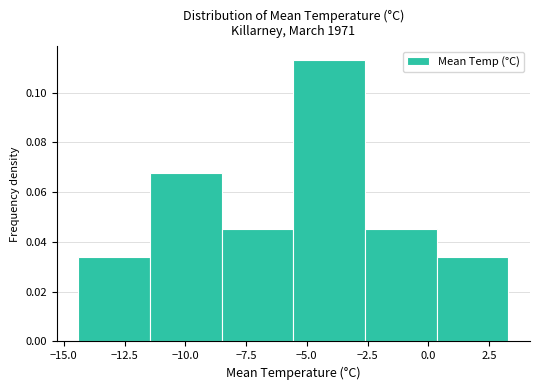

What is the height of the bar covering -8.50 to -5.55 on the x-axis? Neither the bar edges nor the heights are printed on the chart, so give them approximately, as read against the axes.

0.046